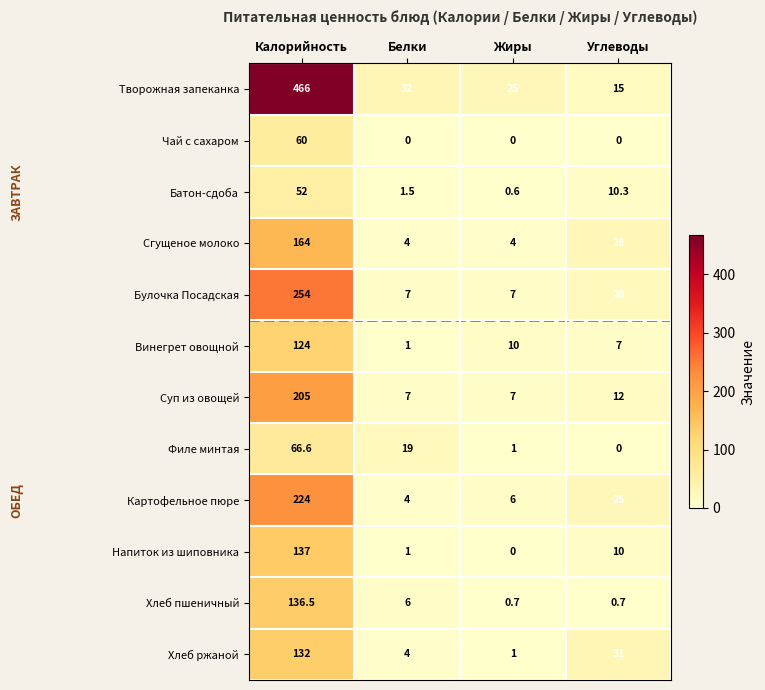

What is the difference between the maximum and minimum values in the Творожная запеканка series?

451.0